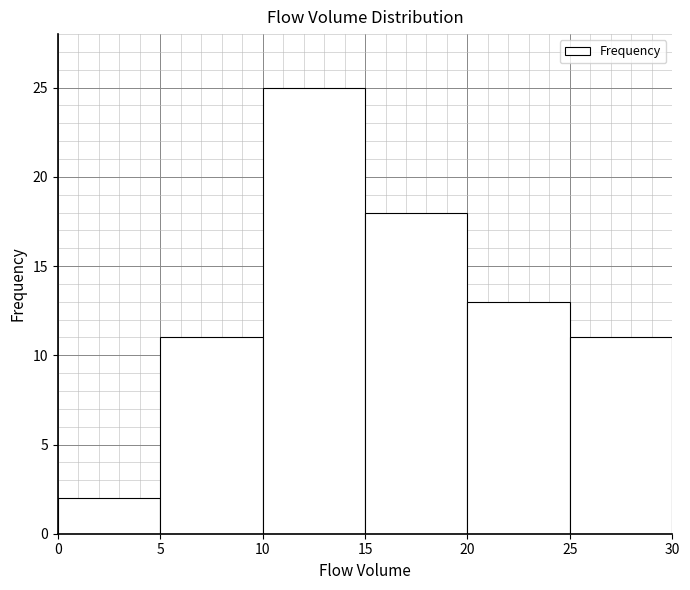

Reading left to right, list every bar in this chart as the range it spans on the x-axis followed by its height. The values are not printed on the chart, so give them approximately, as read against the axis.

0 to 5: 2
5 to 10: 11
10 to 15: 25
15 to 20: 18
20 to 25: 13
25 to 30: 11